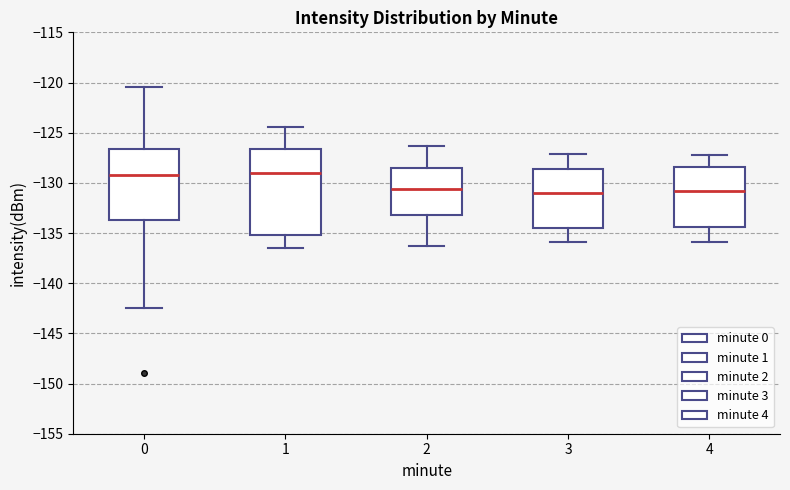

Which box is the tallest, from its lower edge to its upper edge?

1